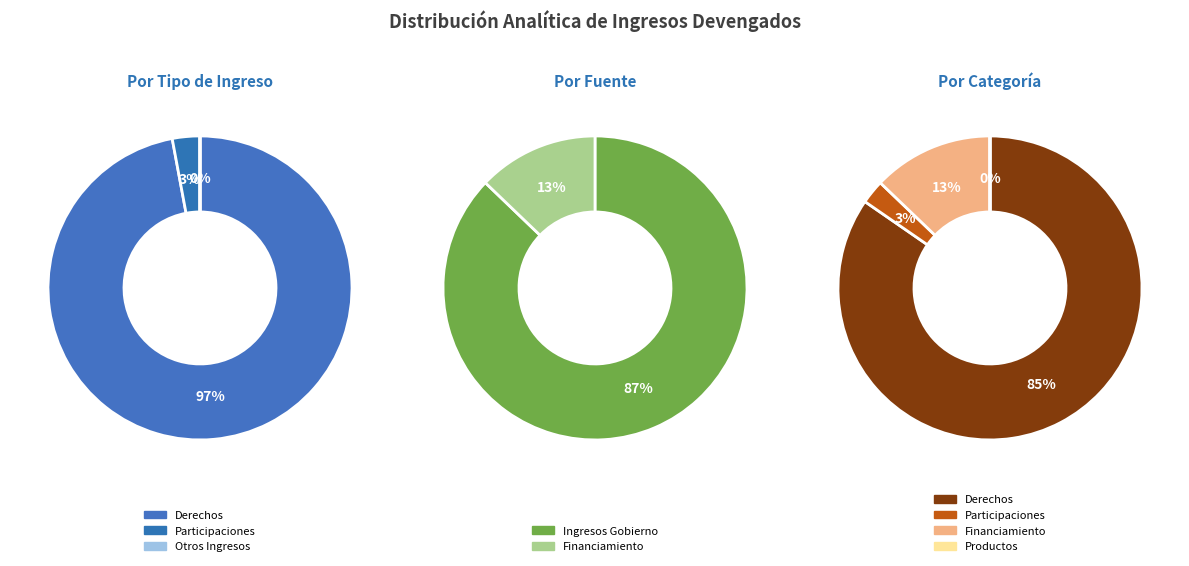

To the nearest percent, what is the difference between the largest and smallest slice percentages?

85%